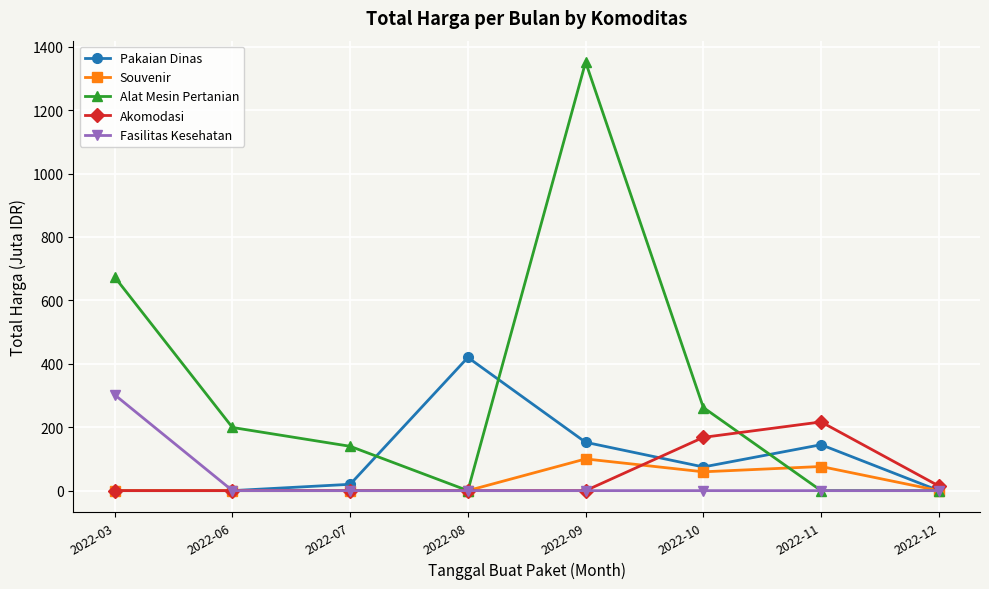

The value of Akomodasi at 2022-08 is 124.4. True or false?

False